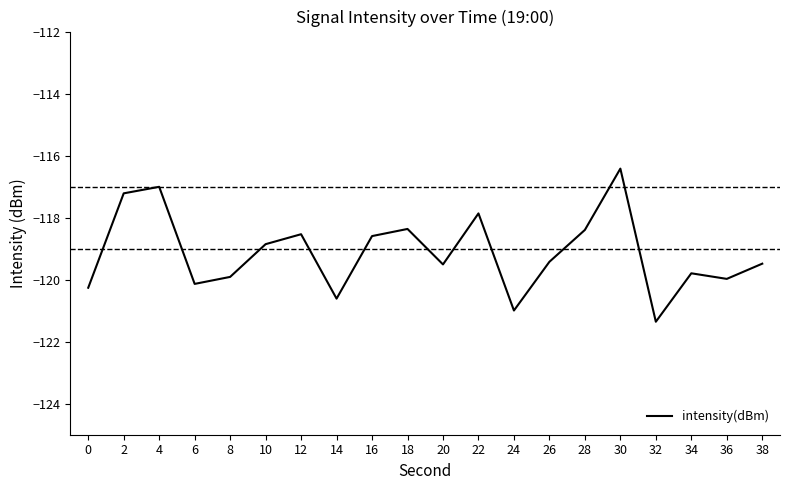

Read the value at 20.

-119.5